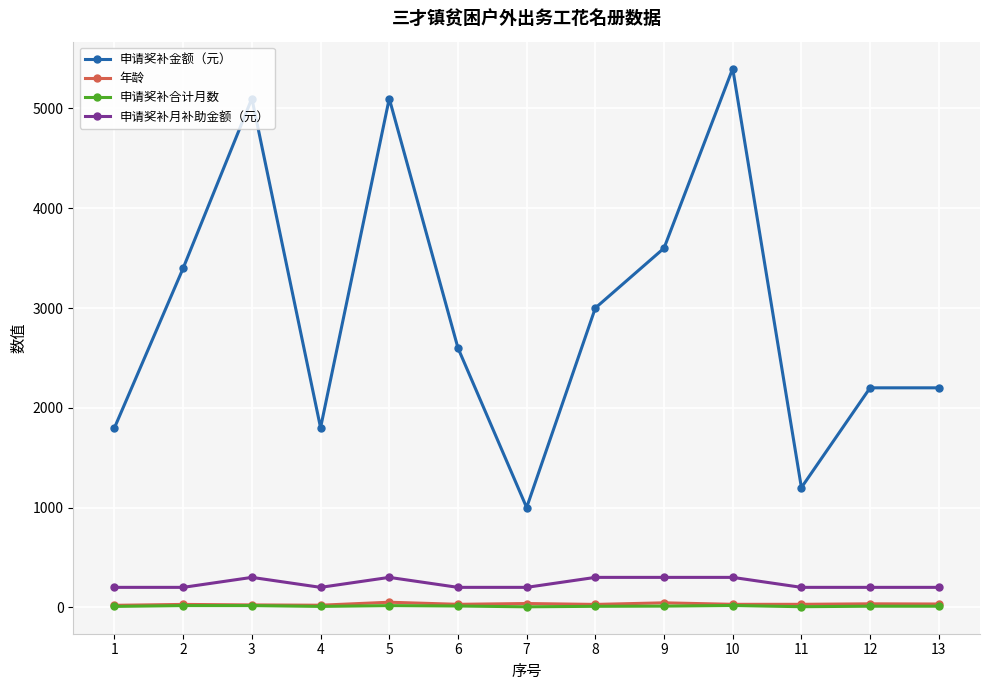

At which category is the sum across all series the highest?

10